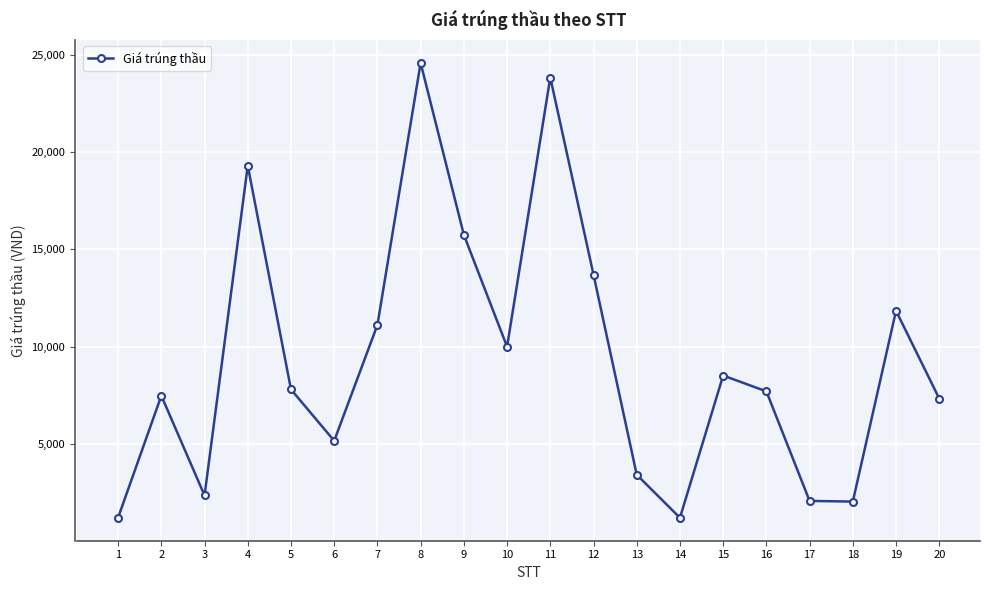

What is the value of the 19th point from the left?

11840